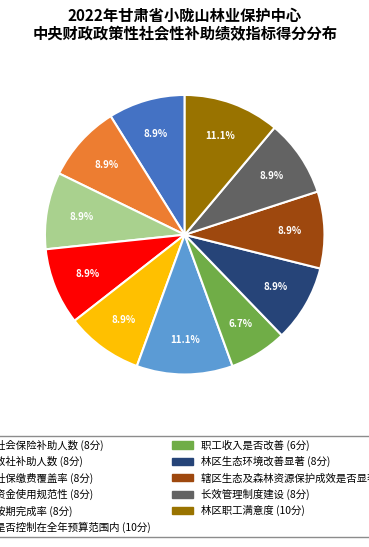

What is the ratio of the value at 资金使用规范性 to the value at 社保缴费覆盖率?

1.0